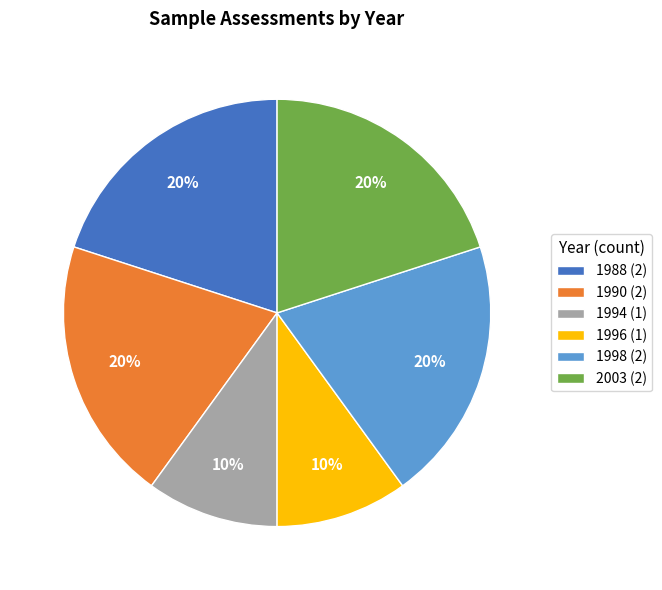

How many slices are in this pie chart?

6